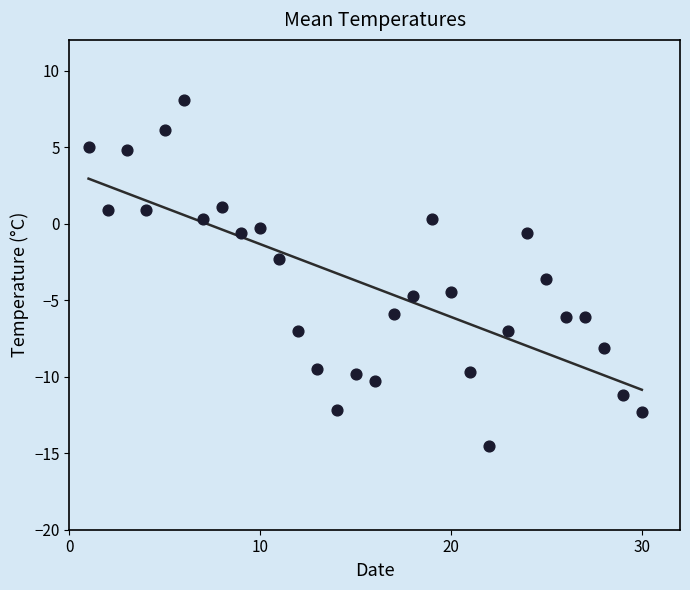

What is the range of Y values (max minus min)?

22.6